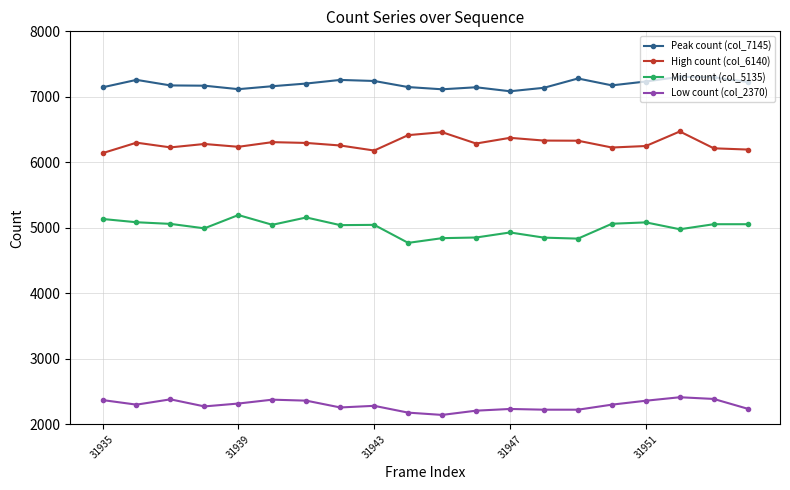

Rank the series by their average value, from lowest to highest.

Low count (col_2370), Mid count (col_5135), High count (col_6140), Peak count (col_7145)